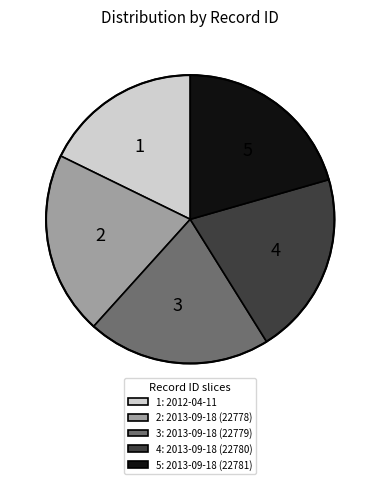

Combined, do 1 and 4 account for over 50%?

No